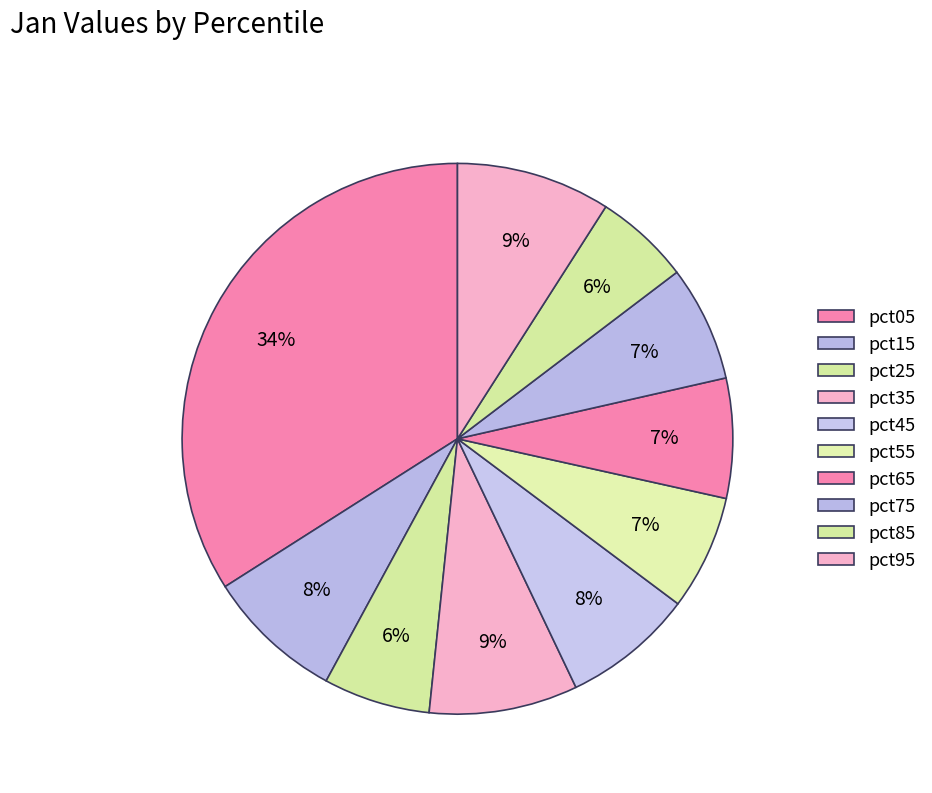

What portion of the pie excludes pct55?

93.3%